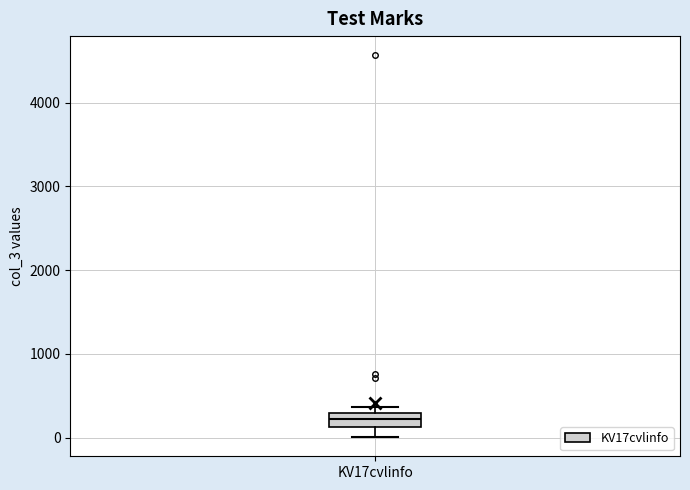

Read this box plot against the y-axis: the position of the median line, the range covered by the box, and the ends of both whiskers. The values are not printed on the chart, so give them approximately, as read against the axis.

median 200, box 100 to 300, whiskers 0 to 400